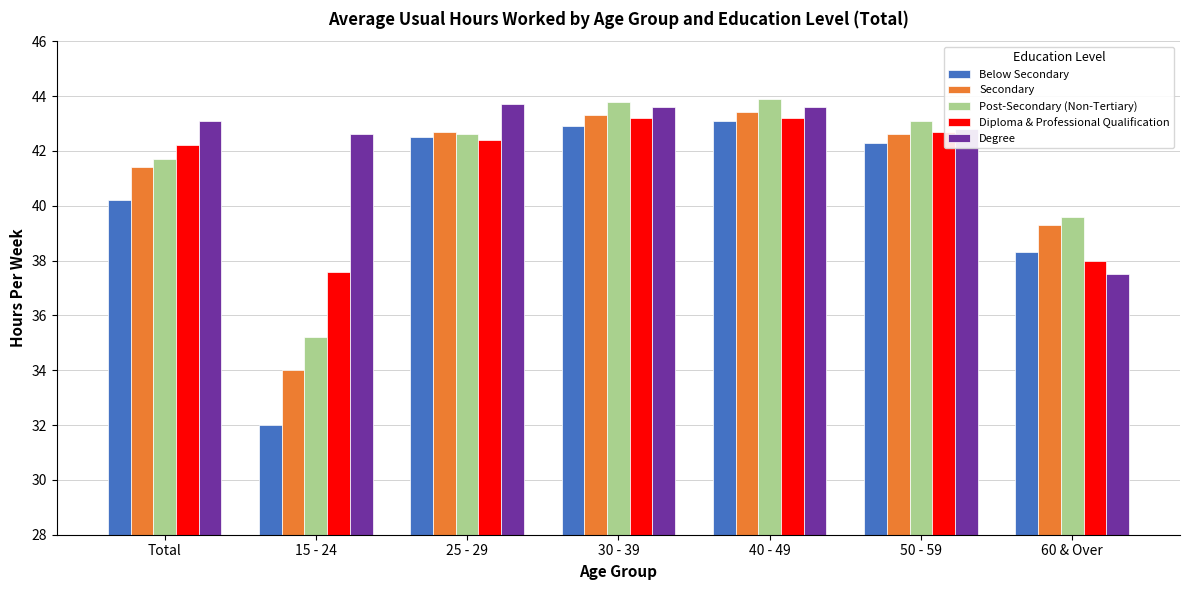

What is the difference between the maximum and minimum values in the Post-Secondary (Non-Tertiary) series?

8.7